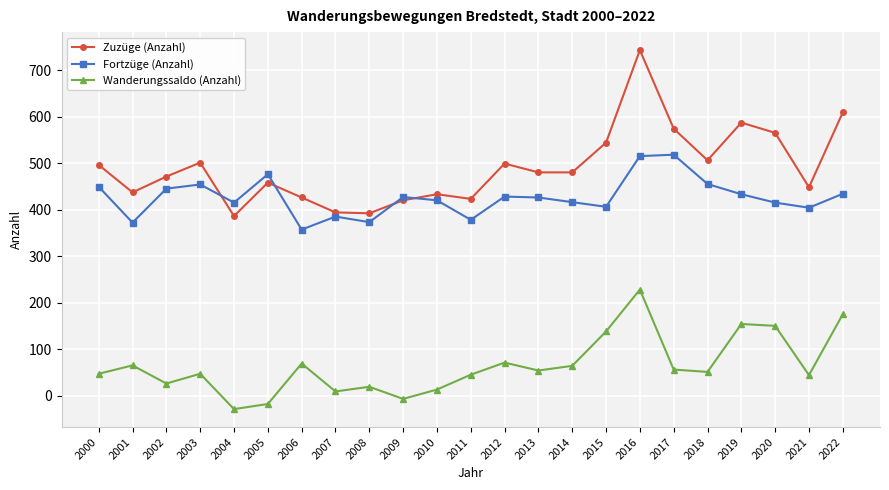

True or false: Zuzüge (Anzahl) has more than 0 points higher than both neighbors.

True